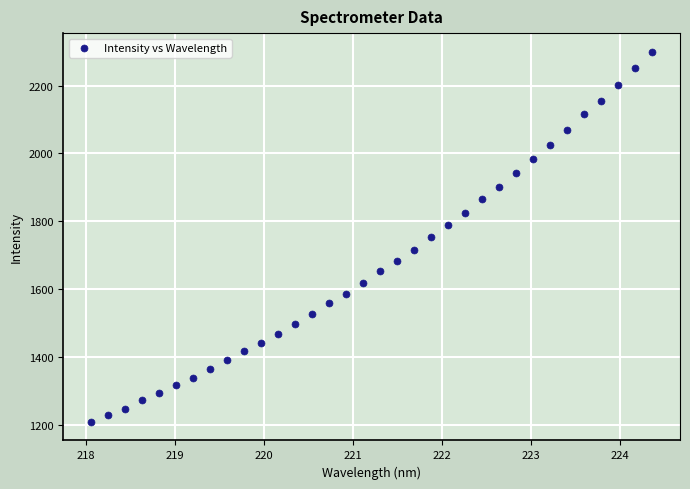

What is the range of Y values (max minus min)?

1092.8